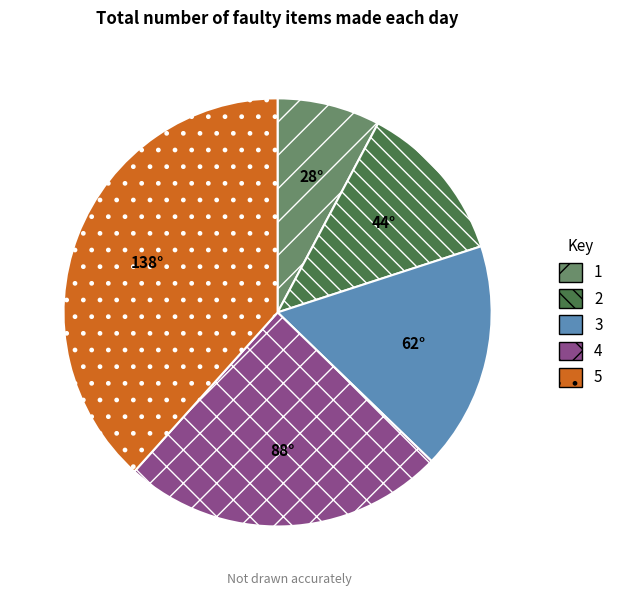

What is the ratio of the value at 3 to the value at 4?

0.7